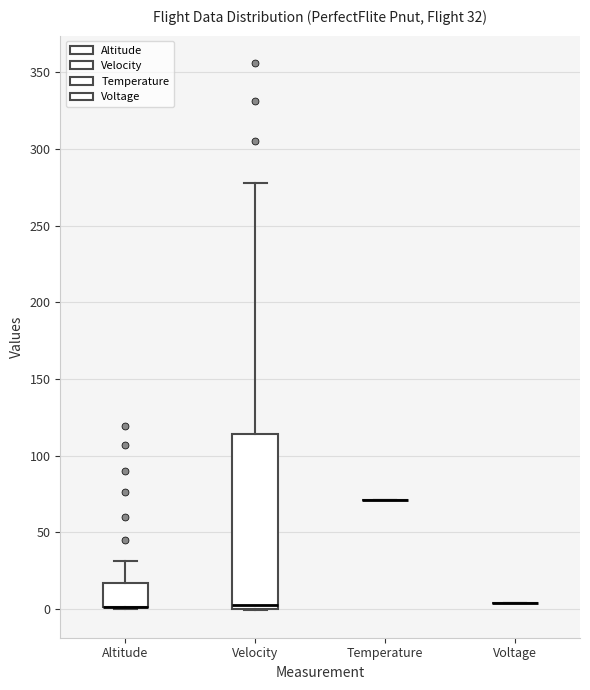

Comparing the boxes themselves (not the whiskers), which one is the tallest?

Velocity